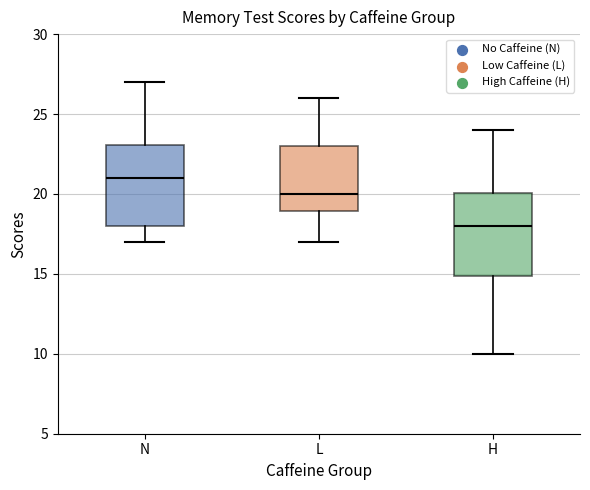

Which box's median line is the lowest?

H